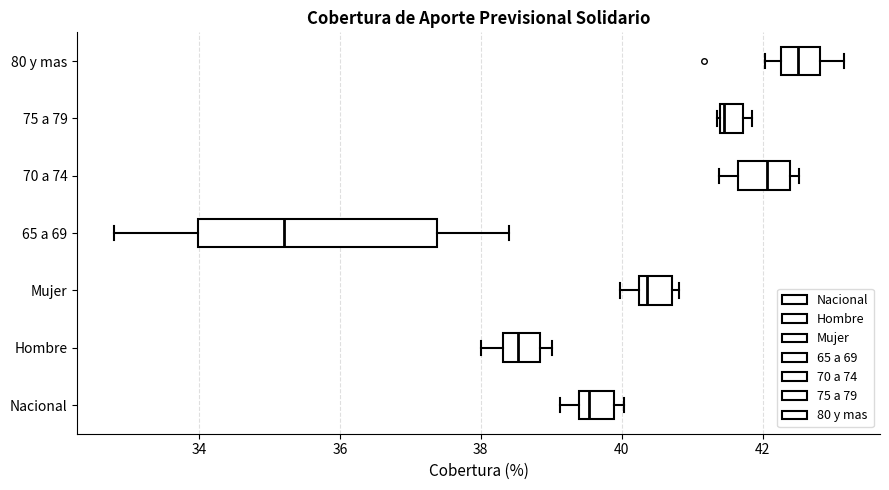

Where does the left whisker of the box for Mujer end on the x-axis? The values are not printed on the chart, so give them approximately, as read against the axis.

40.0